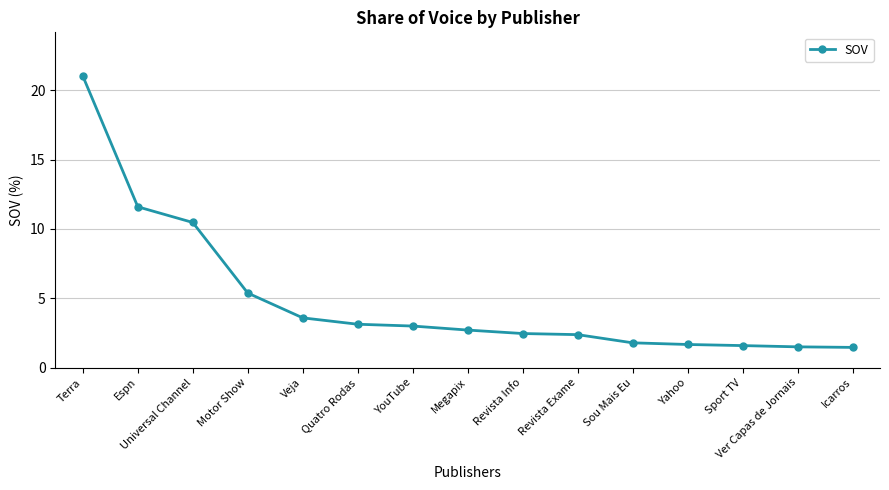

At which label does the data first exceed 2?

Terra